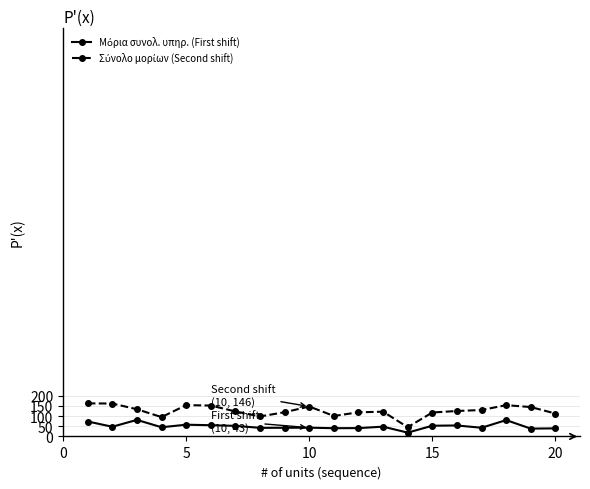

True or false: Σύνολο μορίων (Second shift) and Μόρια συνολ. υπηρ. (First shift) intersect in this chart.

False